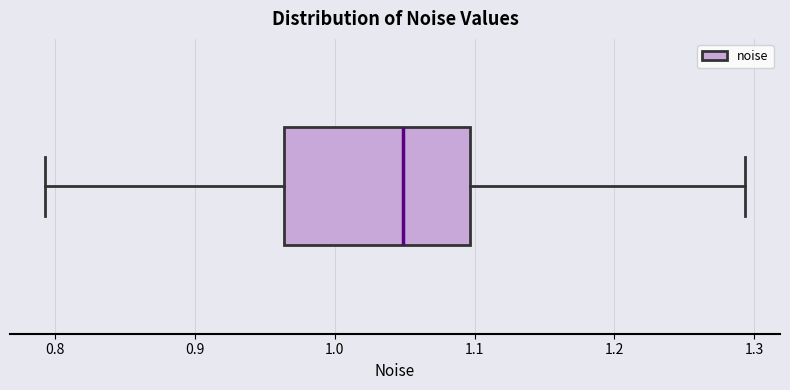

Transcribe this box plot: give where the median line is, the range the box spans, and where the two whiskers end, as read against the x-axis. The values are not printed on the chart, so give them approximately, as read against the axis.

median 1.05, box 0.96 to 1.10, whiskers 0.79 to 1.29